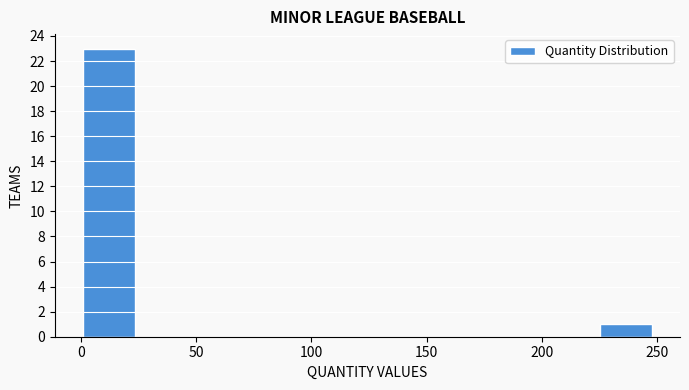

What is the height of the bar covering 225 to 250 on the x-axis? Neither the bar edges nor the heights are printed on the chart, so give them approximately, as read against the axes.

1